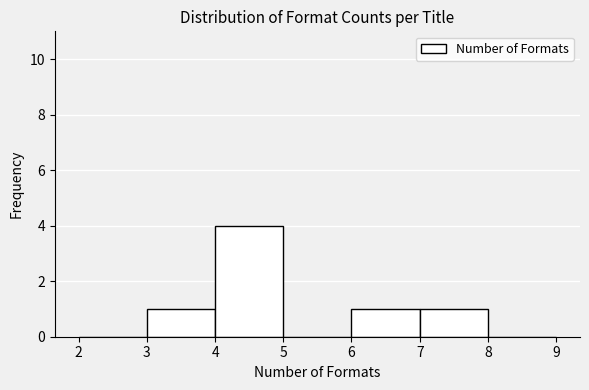

Which range on the x-axis has the tallest bar?

4 to 5